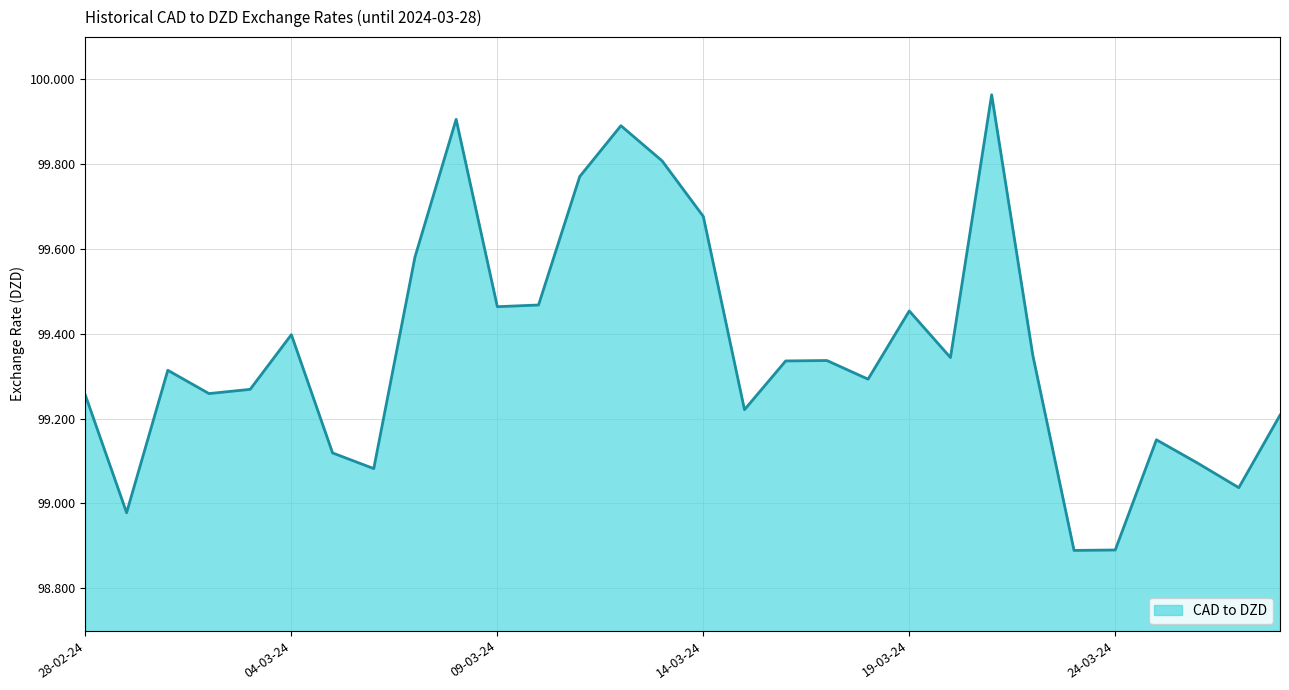

What is the difference between the maximum and minimum values?

1.1